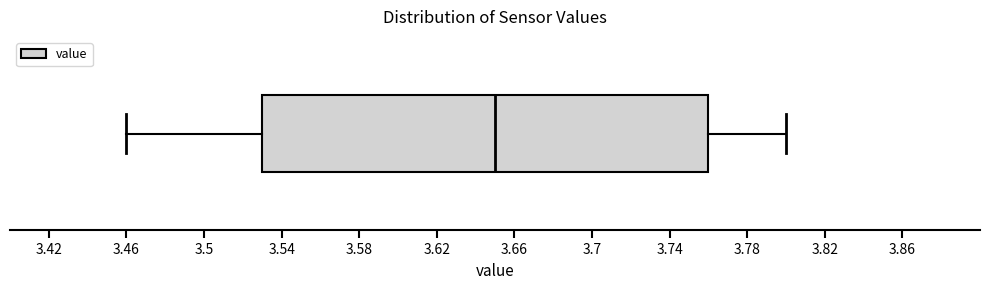

Read this box plot against the x-axis: the position of the median line, the range covered by the box, and the ends of both whiskers. The values are not printed on the chart, so give them approximately, as read against the axis.

median 3.65, box 3.53 to 3.76, whiskers 3.46 to 3.80